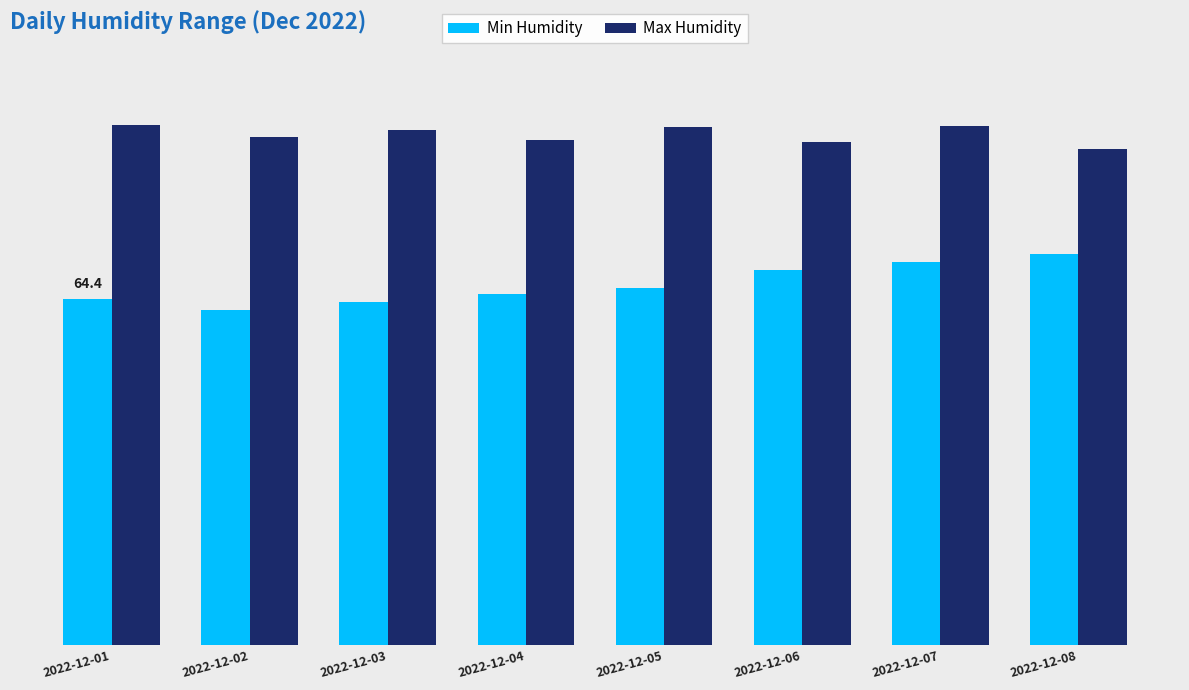

What is the approximate value of Max Humidity at 2022-12-08?

92.3